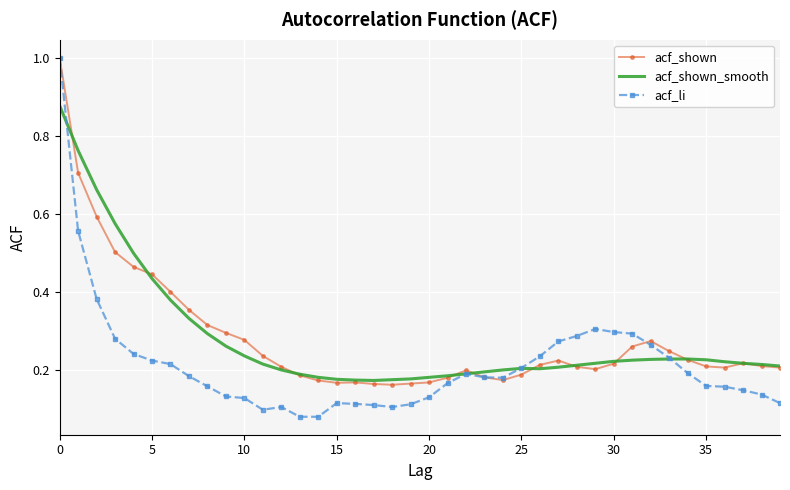

Which series has the widest spread of values?

acf_li